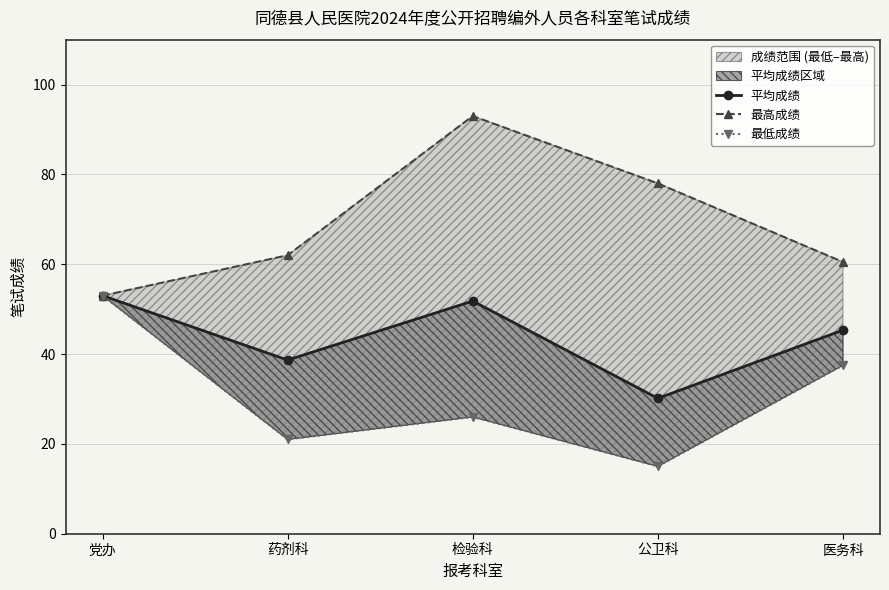

What is the average value of the 平均成绩 series?

43.8